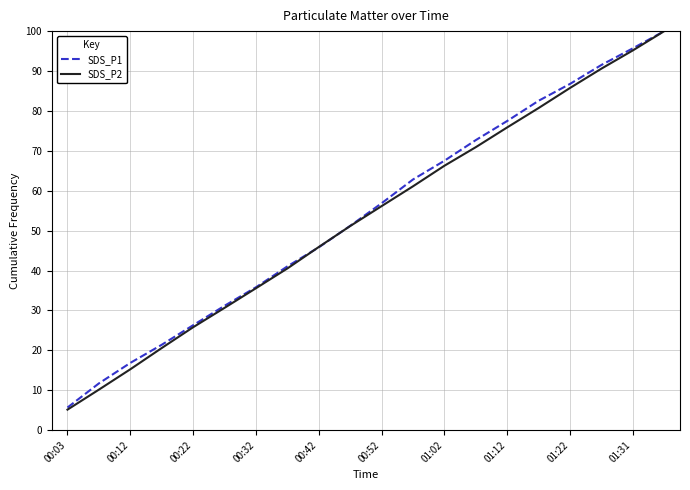

How many series are shown in this chart?

2